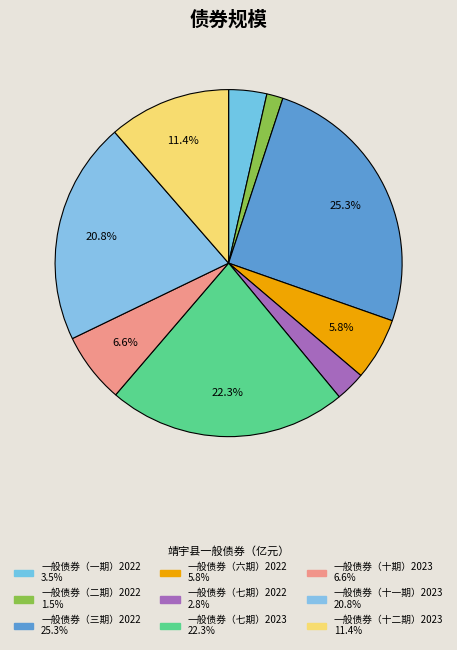

Count the number of slices in the pie.

9